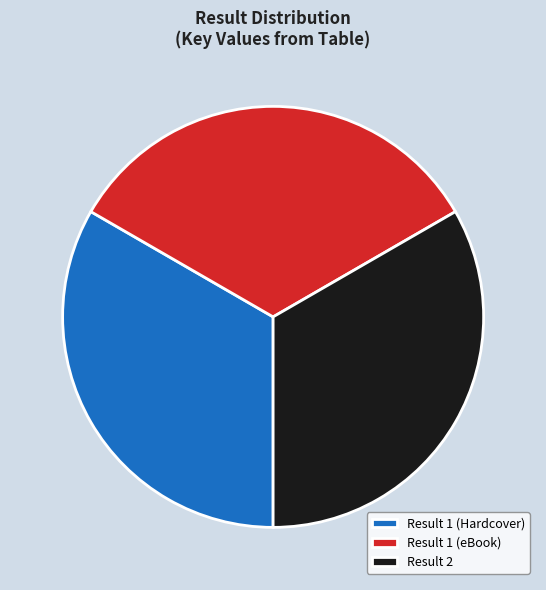

What is the ratio of the value at Result 2 to the value at Result 1 (eBook)?

1.0